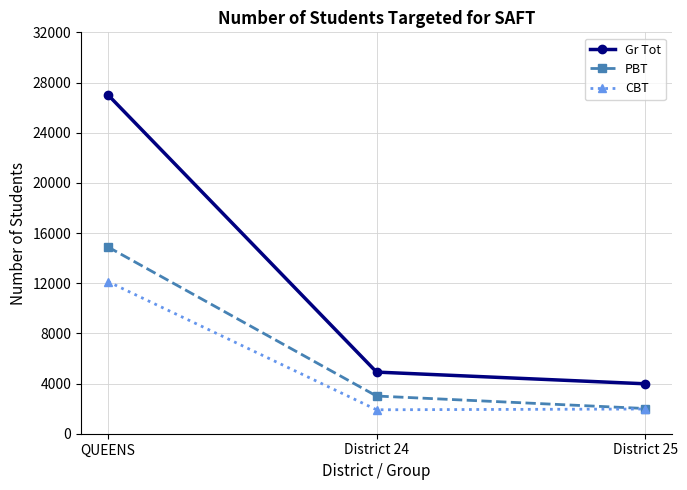

Is the value of Gr Tot at District 24 greater than the value of PBT at District 25?

Yes